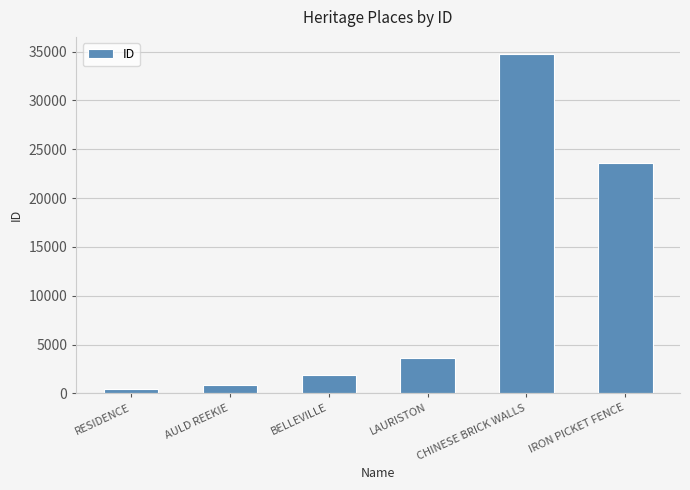

What is the change in value from BELLEVILLE to CHINESE BRICK WALLS?

+32837